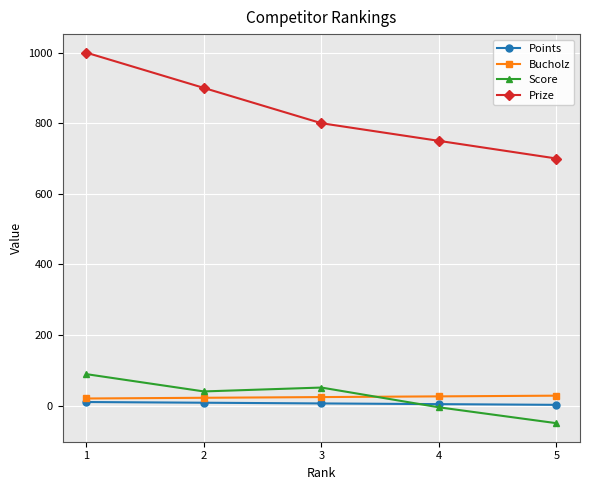

Which series has the largest total across all categories?

Prize